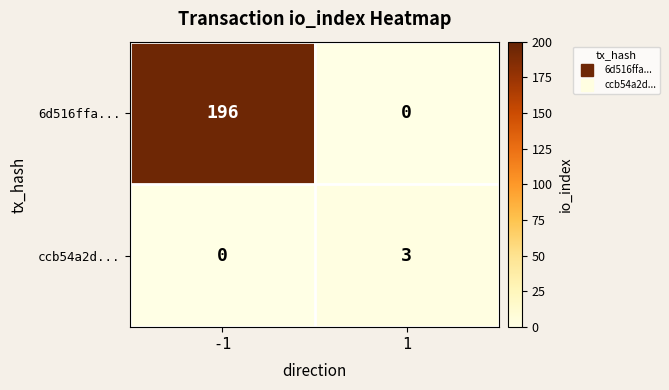

What is the difference between the highest and lowest values at 1?

3